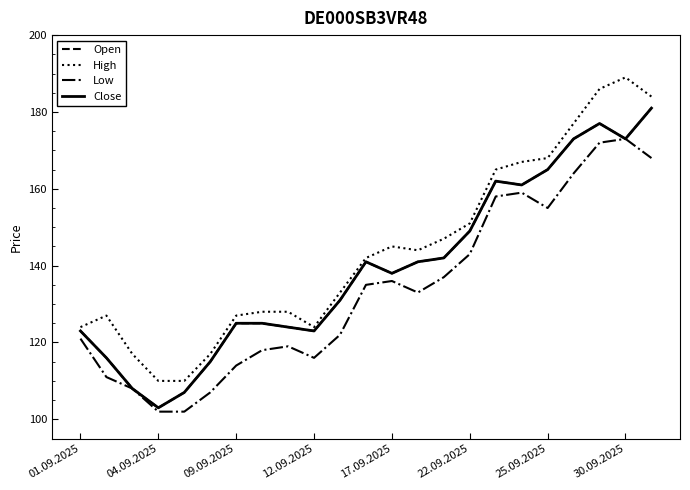

True or false: Open and High intersect in this chart.

False